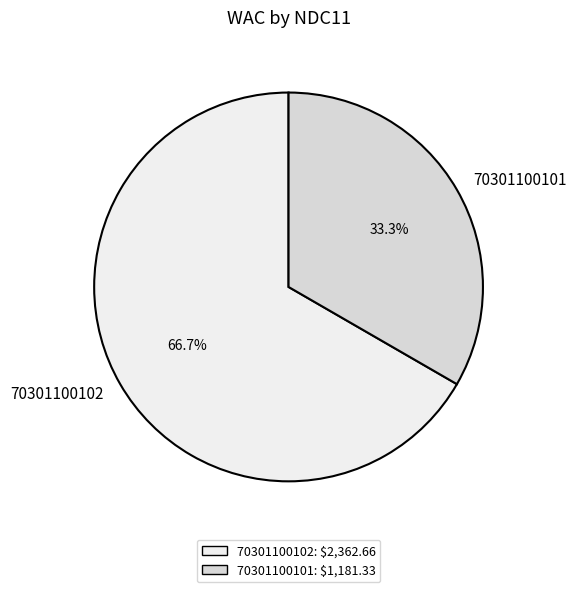

Is the sum of 70301100101 and 70301100102 greater than half?

Yes